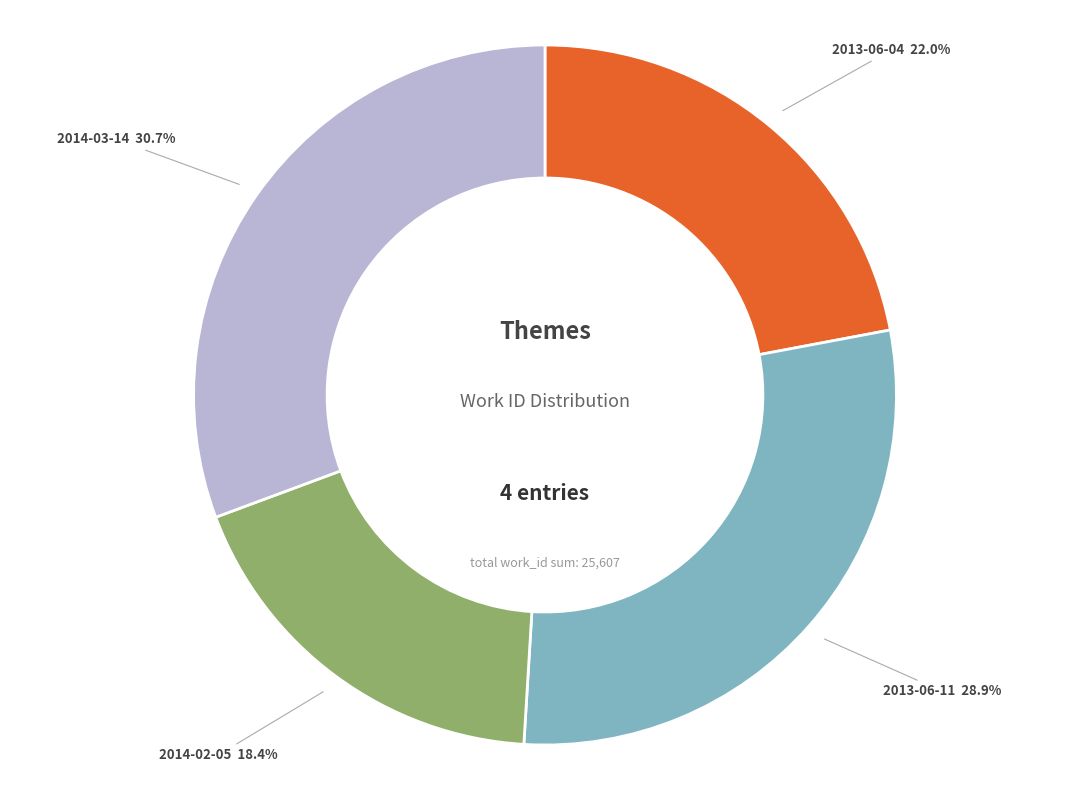

Which category has the biggest portion of the pie?

2014-03-14